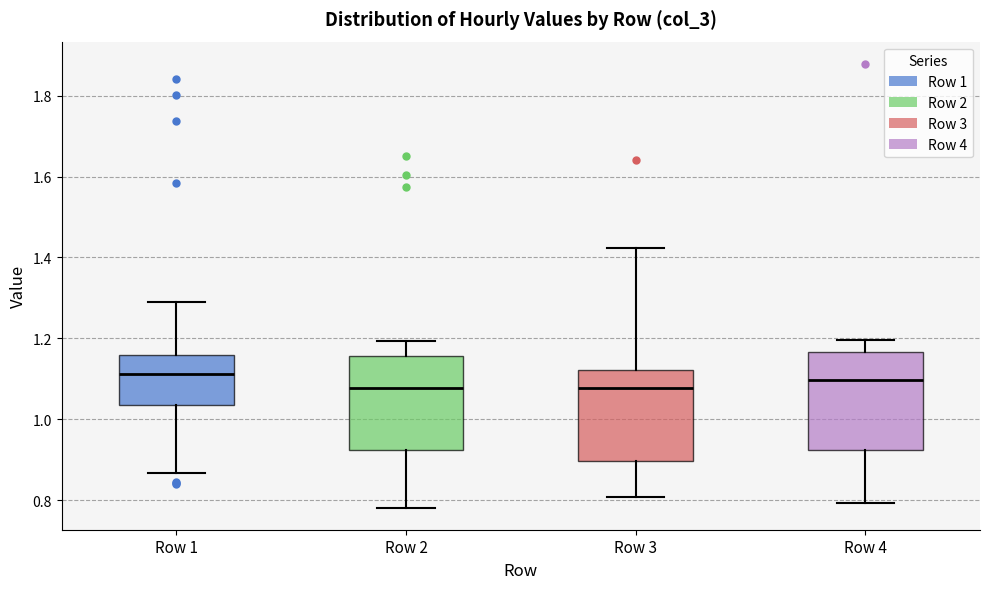

Where does the upper whisker of the box for Row 2 end on the y-axis? The values are not printed on the chart, so give them approximately, as read against the axis.

1.20